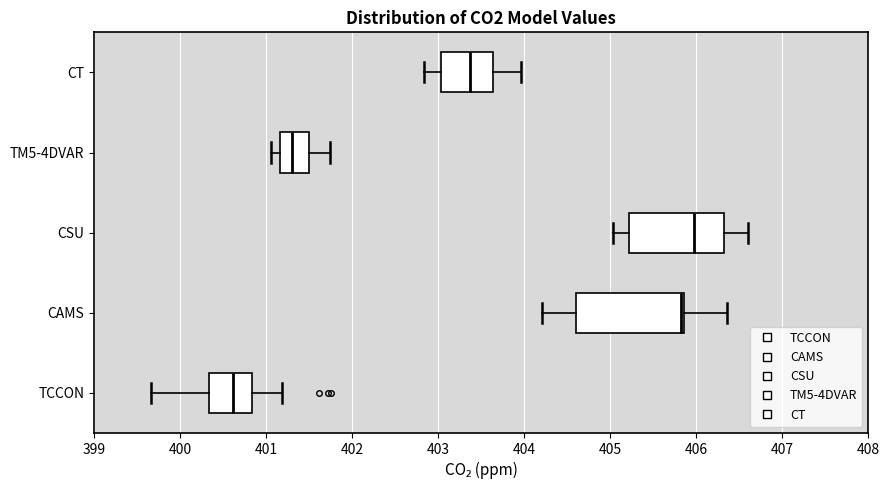

Comparing the boxes themselves (not the whiskers), which one is the widest?

CAMS